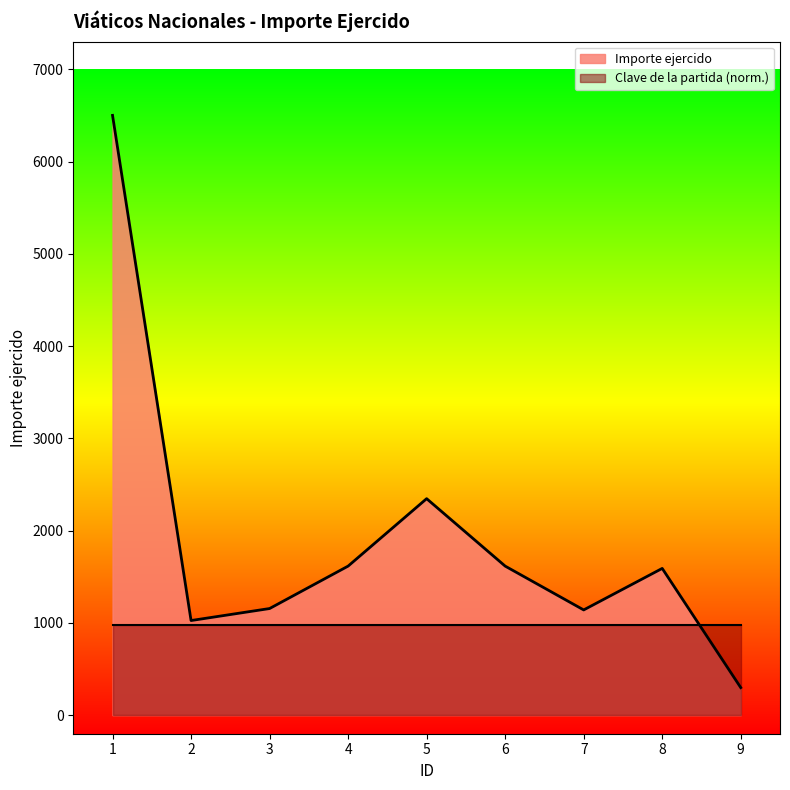

Reading left to right, transcribe all the data shown in this chart.

6502	1026	1156	1616	2347	1616	1141	1591	299